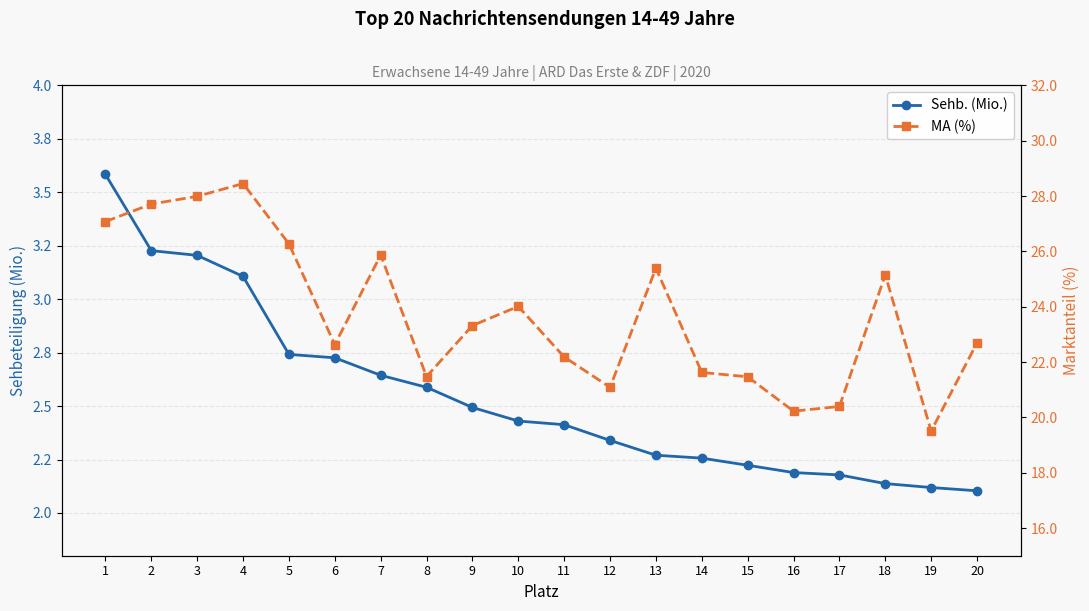

How many lines are shown in the chart?

2